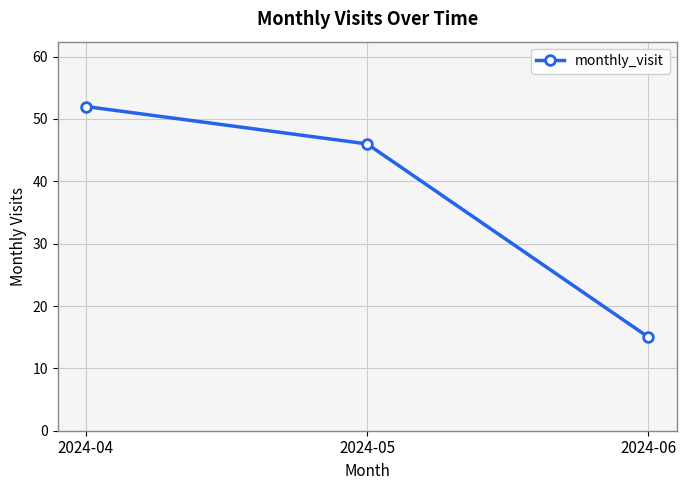

Reading right to left, what are all the values shown in this chart?

15	46	52